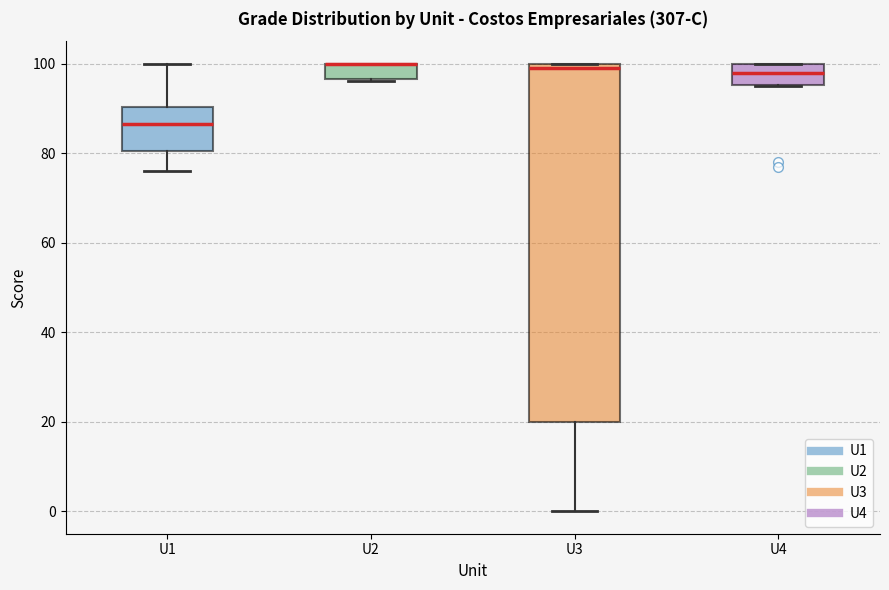

Which box is the tallest, from its lower edge to its upper edge?

U3